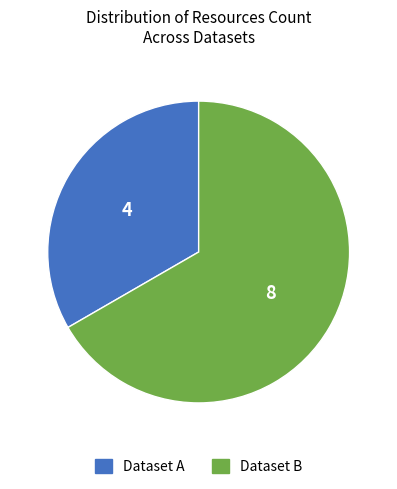

Does any single category account for the majority?

Yes